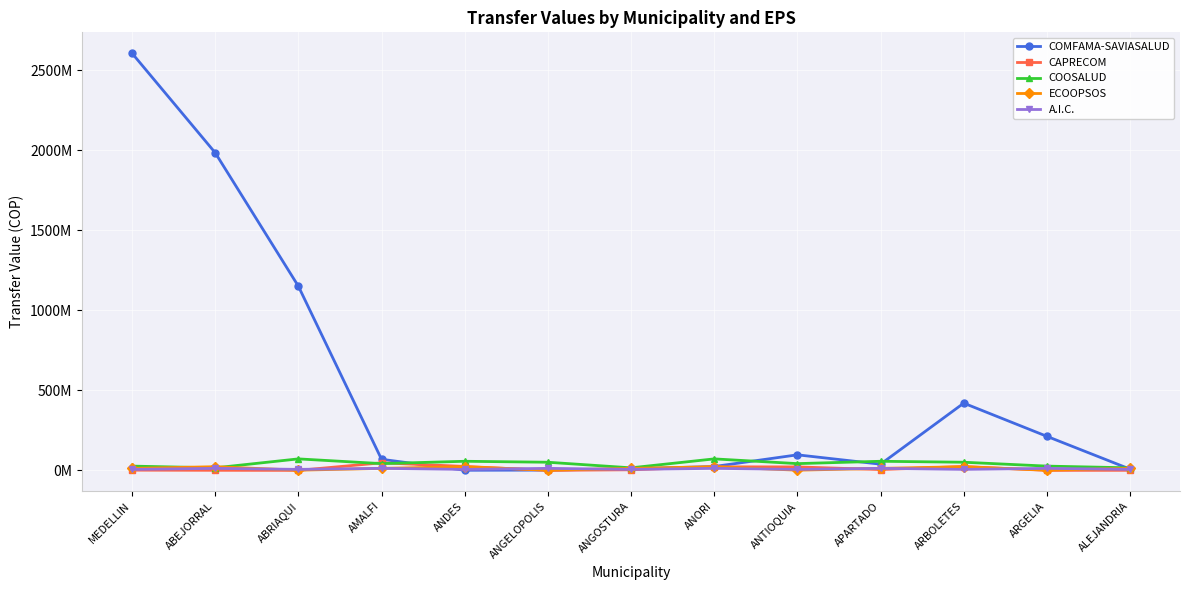

Does the chart have visible grid lines?

Yes